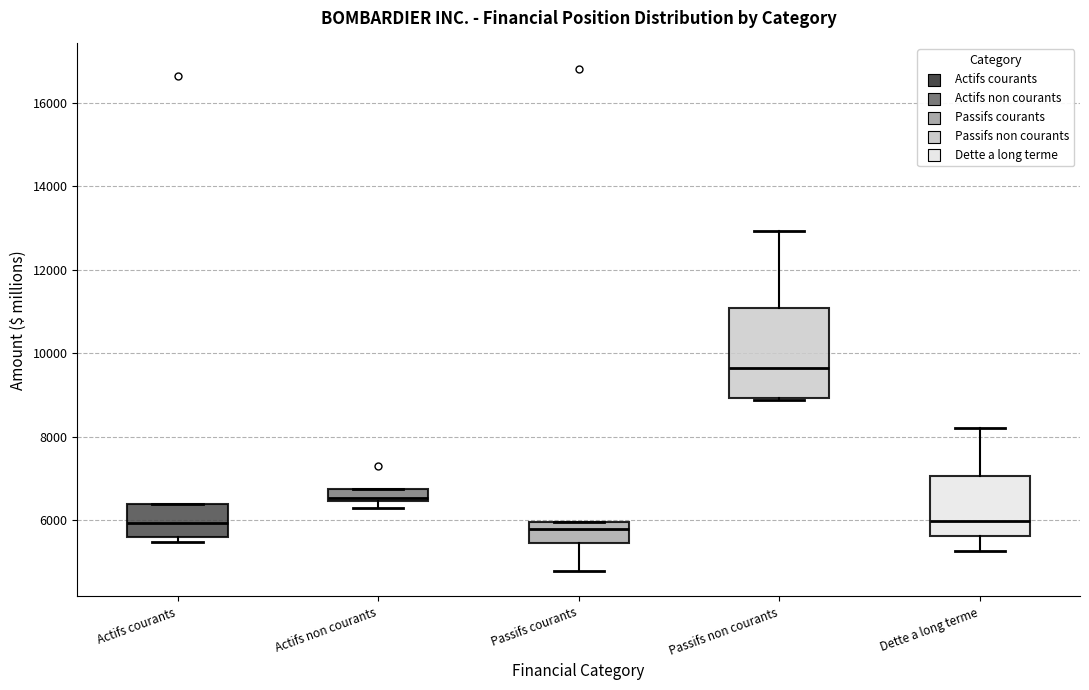

Which box is the tallest, from its lower edge to its upper edge?

Passifs non courants